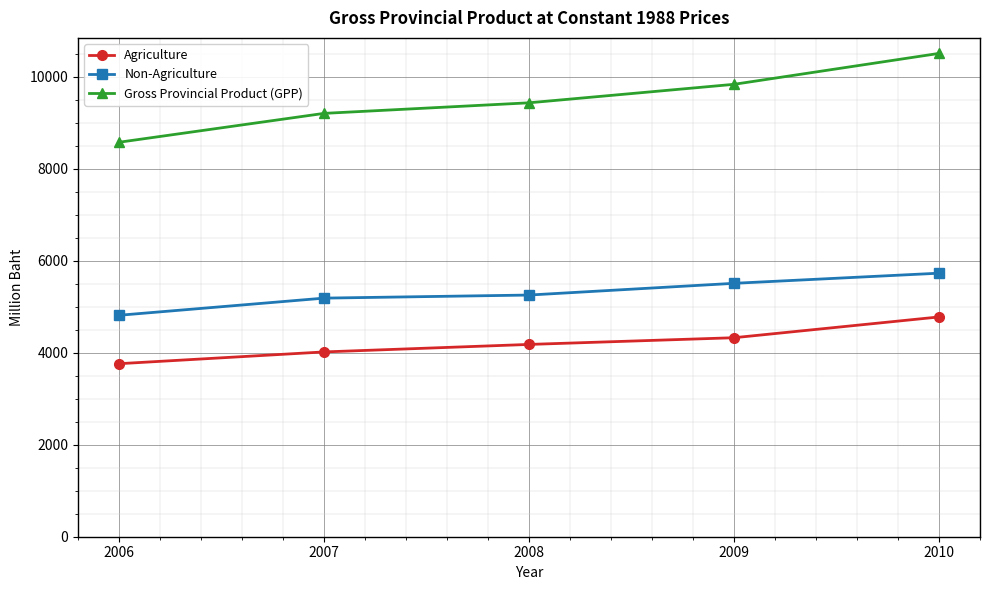

Reading left to right, transcribe all the data shown in this chart.

Agriculture: 3763.0	4019.0	4182.0	4328.0	4779.8
Non-Agriculture: 4816.0	5189.0	5256.0	5511.0	5731.5
Gross Provincial Product (GPP): 8579.0	9207.0	9437.0	9839.0	10511.3